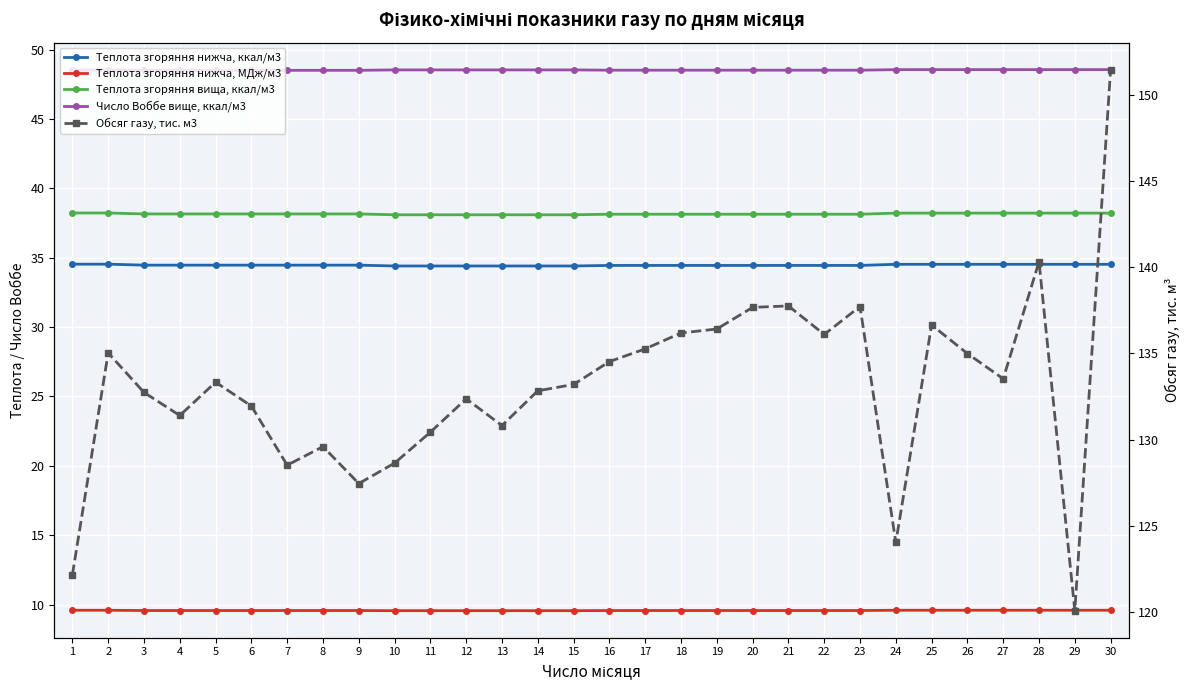

True or false: Теплота згоряння вища, ккал/м3 and Теплота згоряння нижча, ккал/м3 intersect in this chart.

False